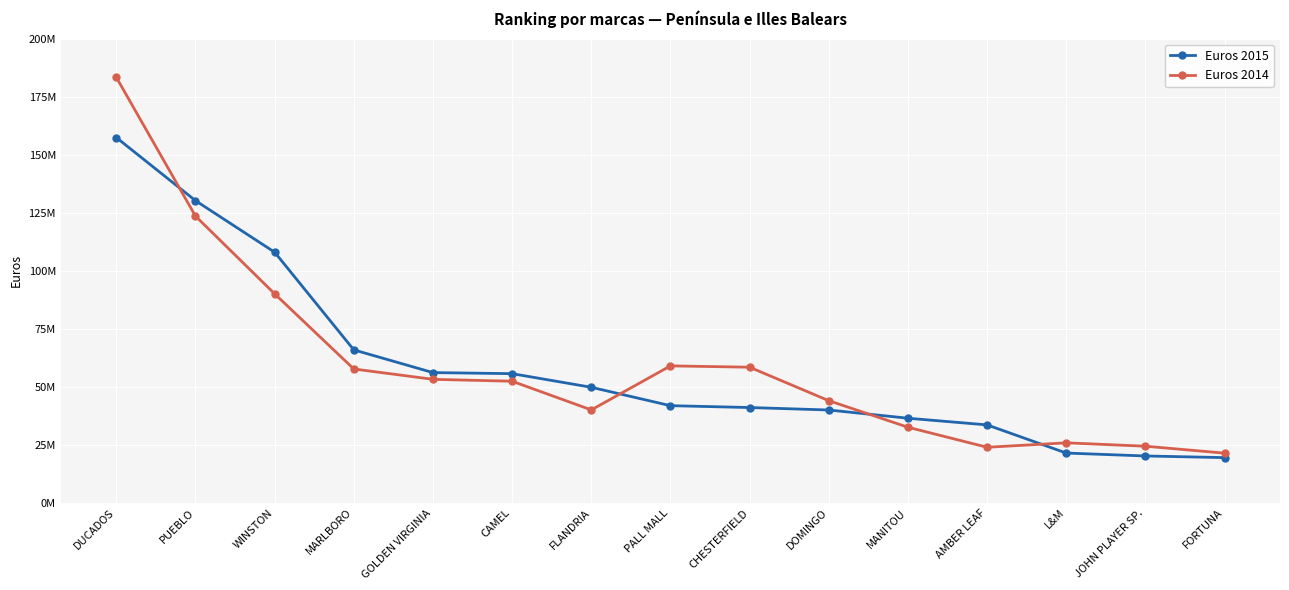

What is the value of the Euros 2015 point at the 15th from the left?

19480317